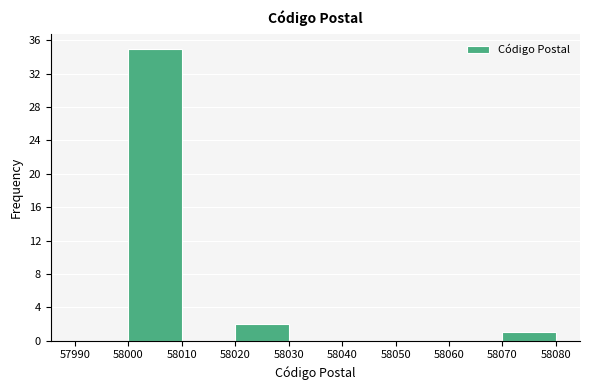

Which range on the x-axis has the tallest bar?

58000 to 58010